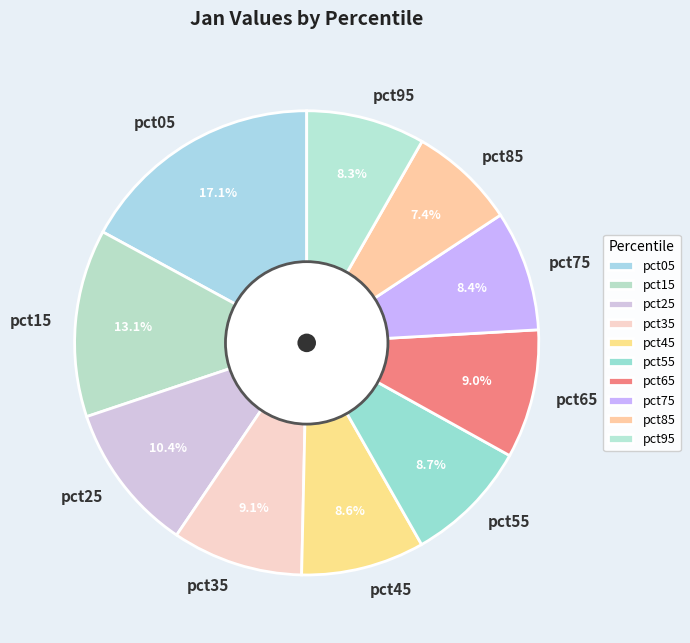

Is the sum of pct75 and pct85 greater than half?

No